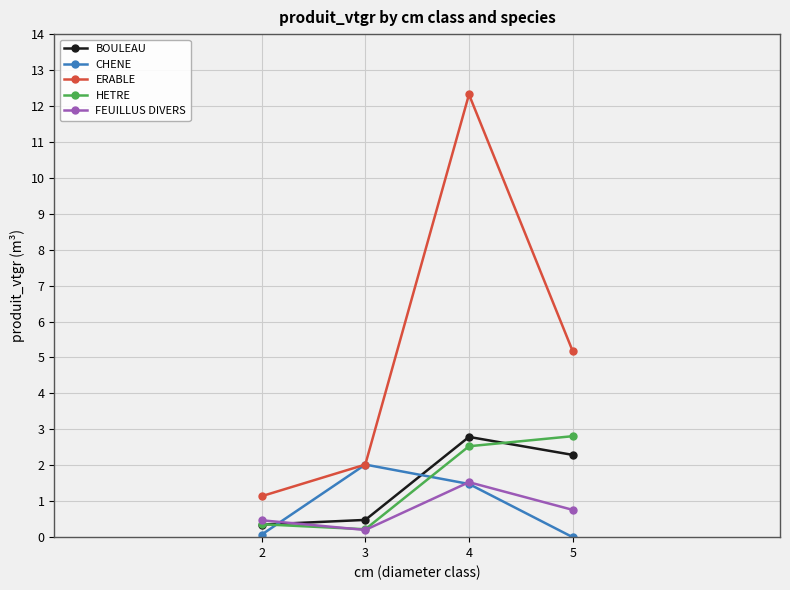

At which label does CHENE first exceed 1?

3